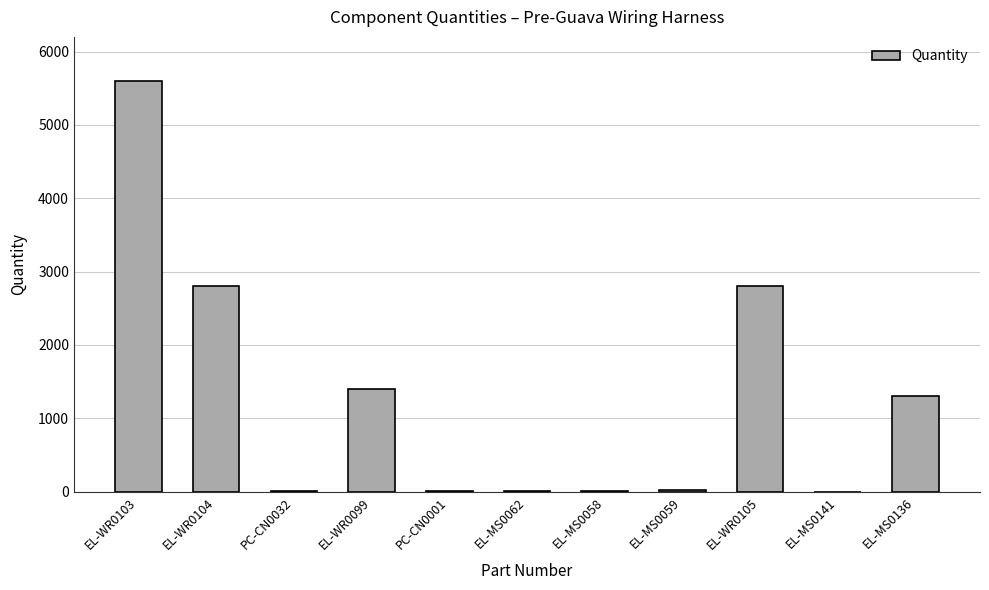

What is the sum of the values at EL-WR0104 and EL-WR0105?

5600